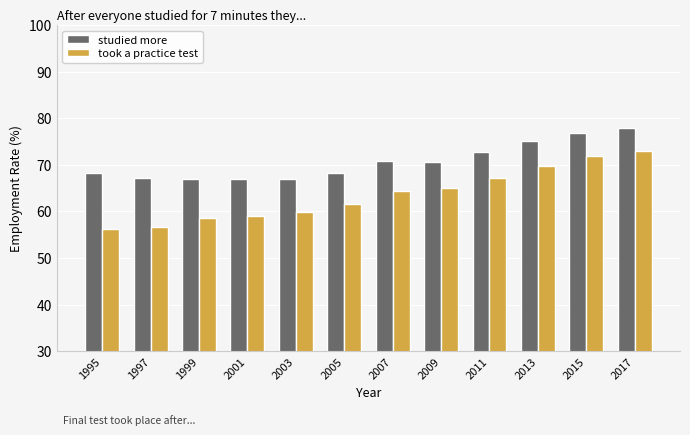

Rank the series by their average value, from highest to lowest.

studied more, took a practice test